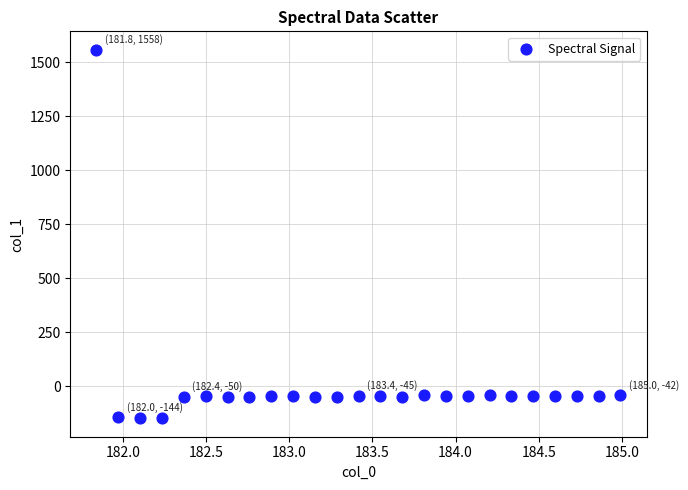

What is the range of Y values (max minus min)?

1707.8